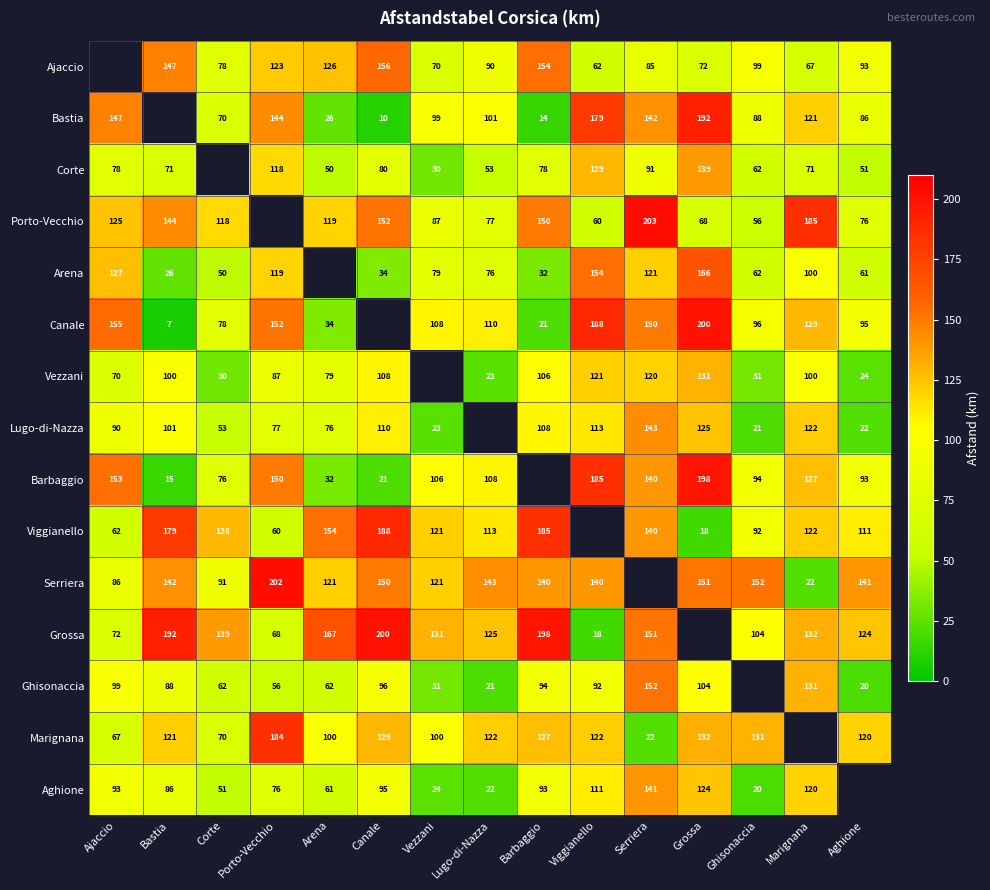

At which category does the chart reach its minimum across all series?

Bastia